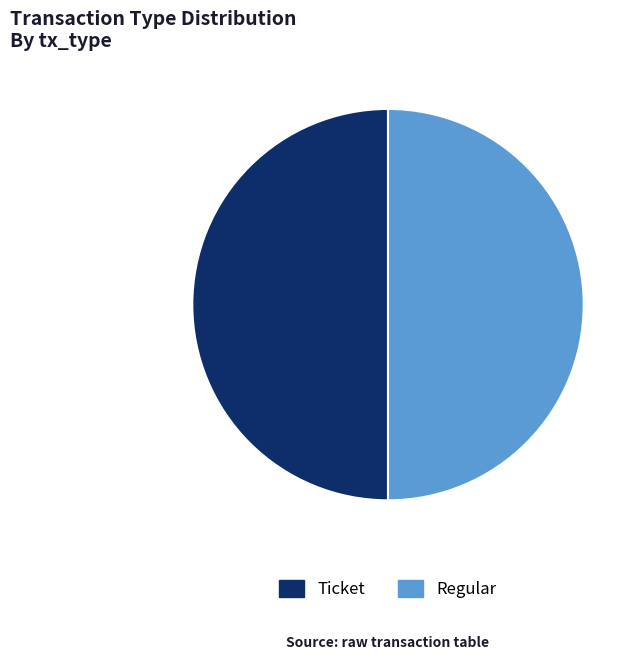

How many segments does this pie chart have?

2